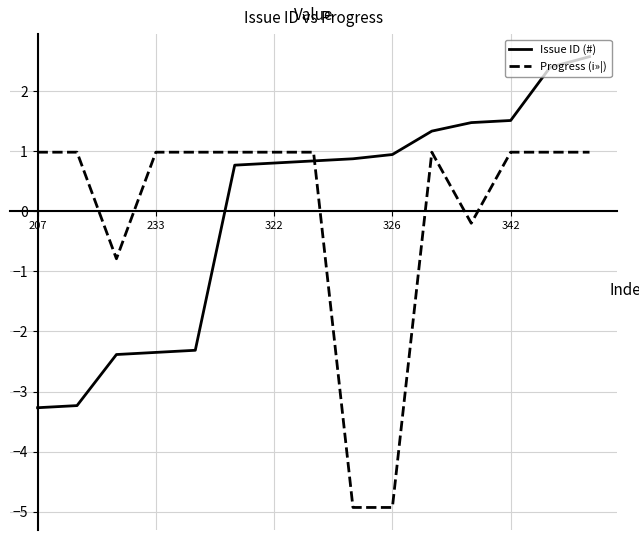

What is the smallest value displayed?

-4.9